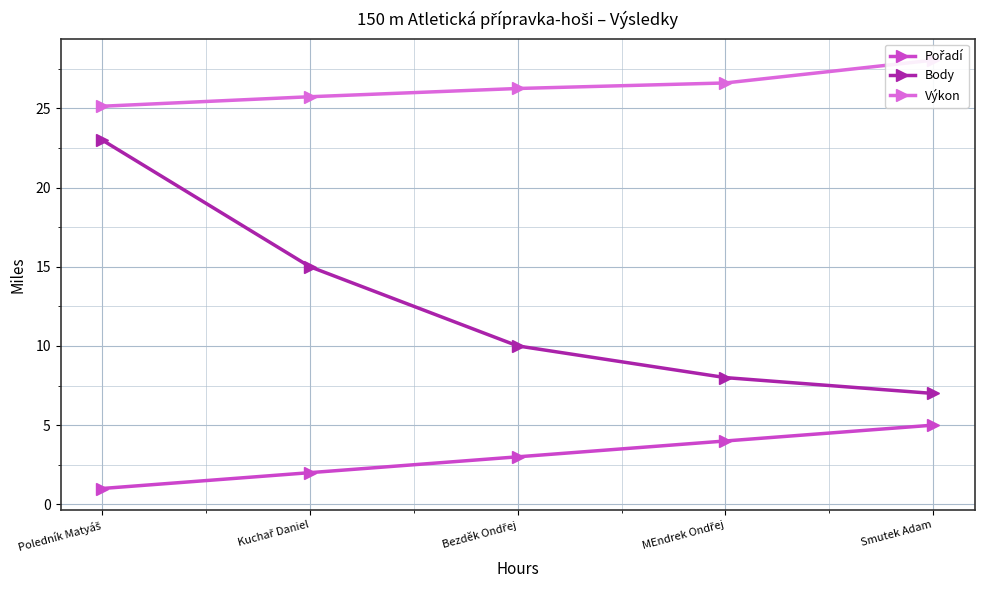

What is the difference between the maximum and minimum values in the Body series?

16